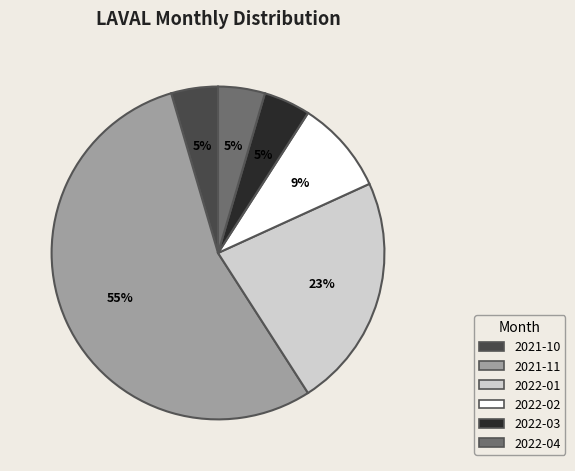

Which has a higher value, 2022-01 or 2021-10?

2022-01